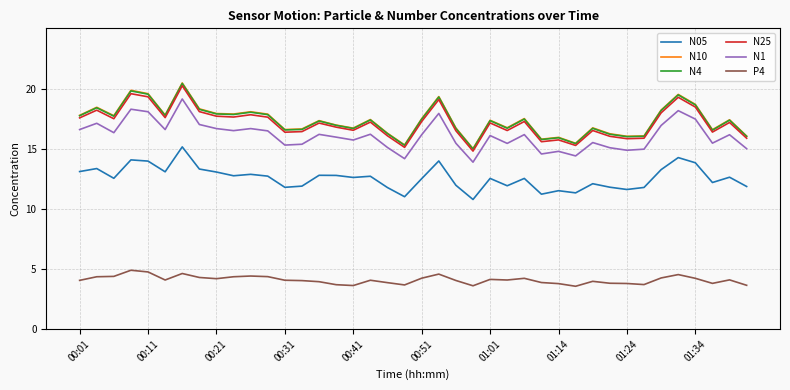

True or false: N10 and N1 cross at least once.

False